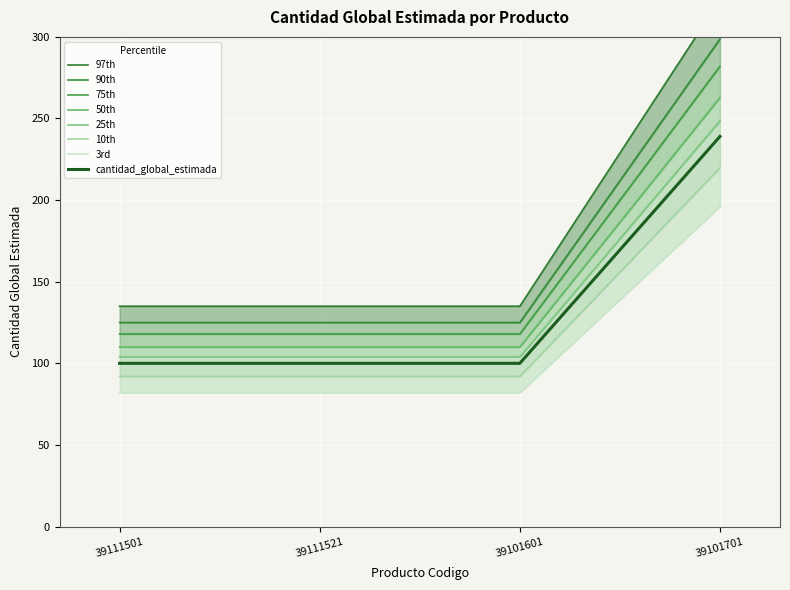

Which category has the highest value across all series?

39101701